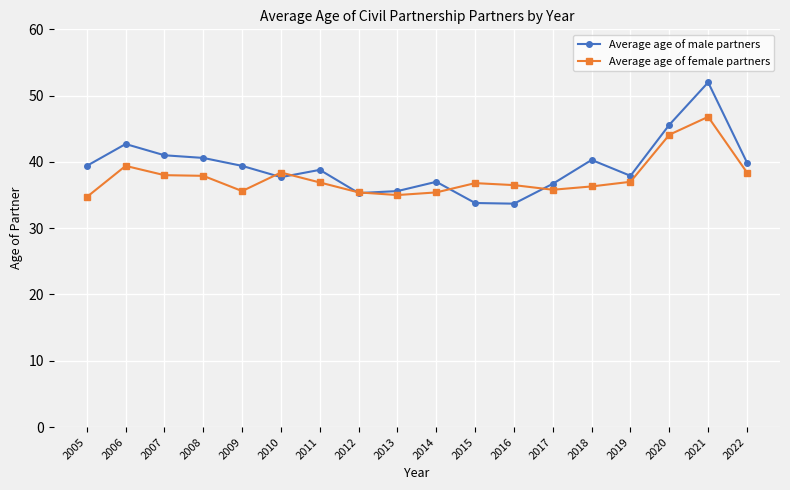

Which series has the largest total across all categories?

Average age of male partners